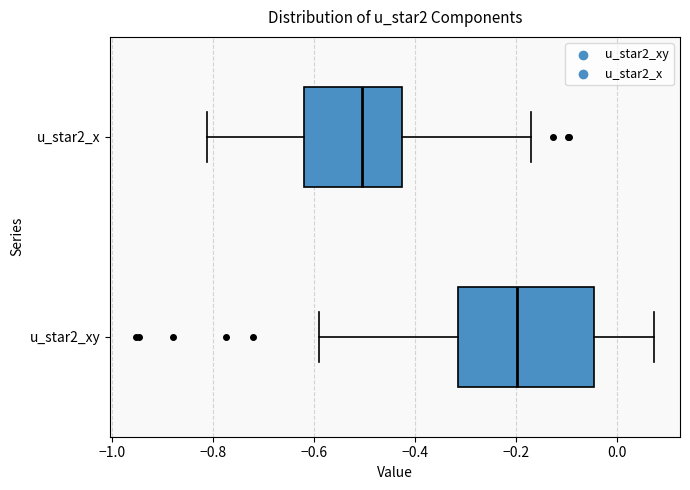

Reading bottom to top, transcribe this box plot: for each box, give where its median line is, the range the box spans, and where its two whiskers end, as read against the x-axis. The values are not printed on the chart, so give them approximately, as read against the axis.

u_star2_xy: median -0.20, box -0.32 to -0.04, whiskers -0.60 to 0.08
u_star2_x: median -0.50, box -0.62 to -0.42, whiskers -0.82 to -0.16